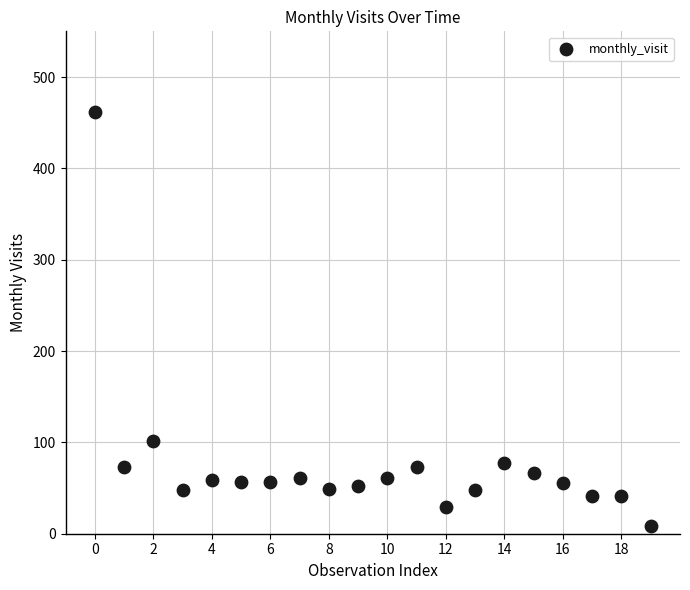

What Y value in the scatter plot is closest to 235?

102